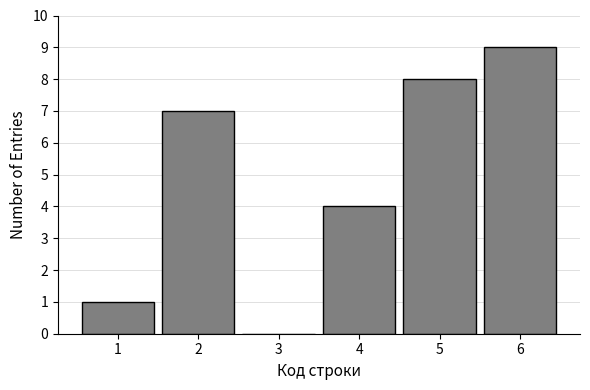

Reading left to right, list all the values displayed in this chart.

1=1	2=7	3=0	4=4	5=8	6=9